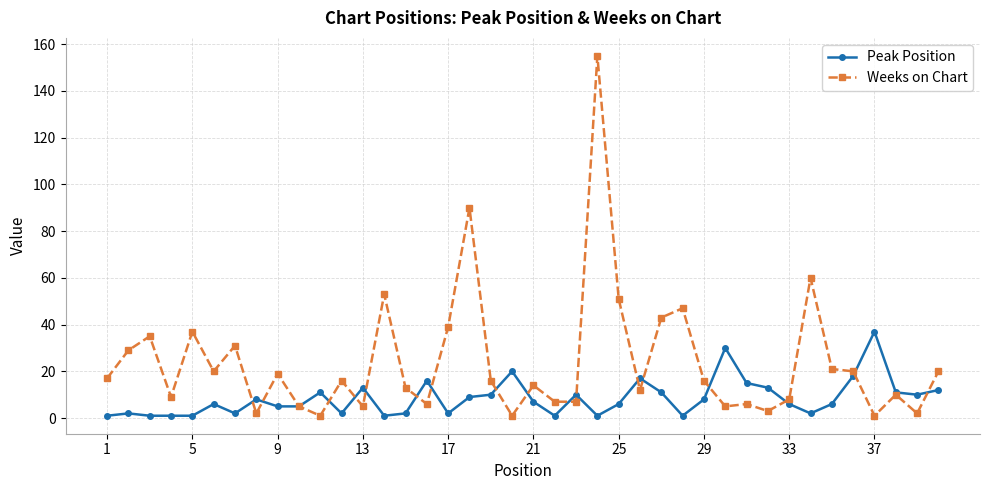

Which series has the widest spread of values?

Weeks on Chart